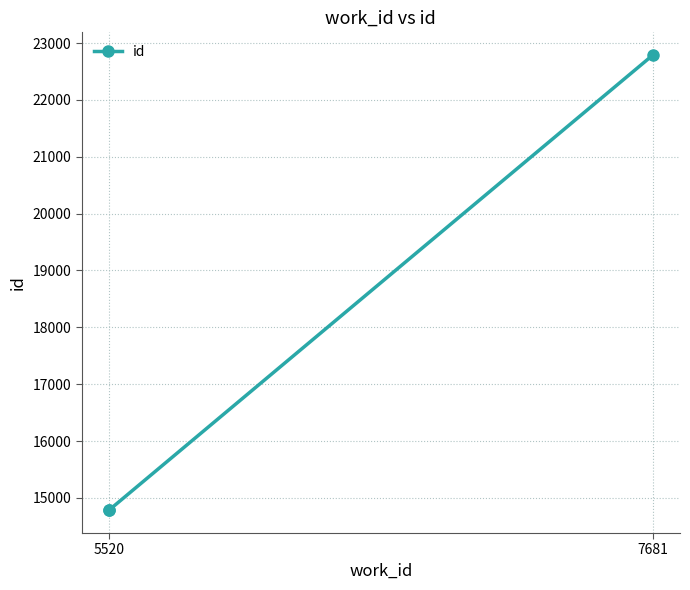

The chart shows a value of 20785 at 5520. True or false?

False